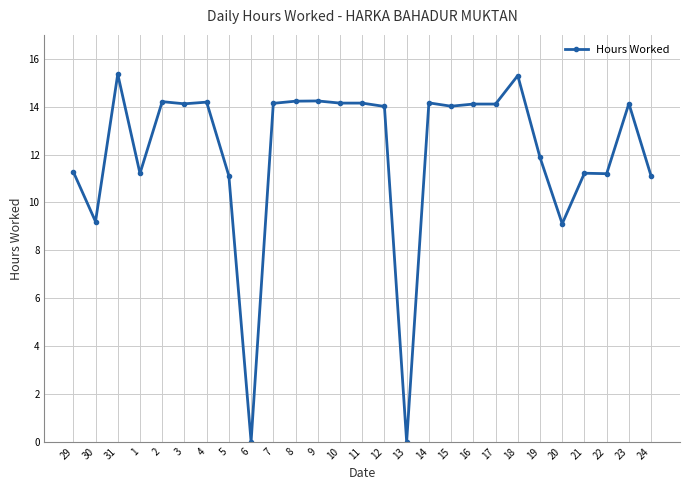

What is the maximum value shown in the chart?

15.4